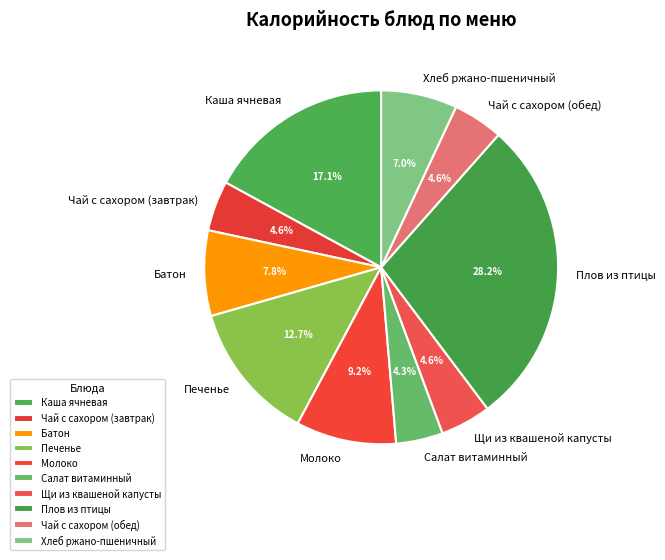

Approximately how many times larger is the value at Салат витаминный compared to Хлеб ржано-пшеничный?

0.6